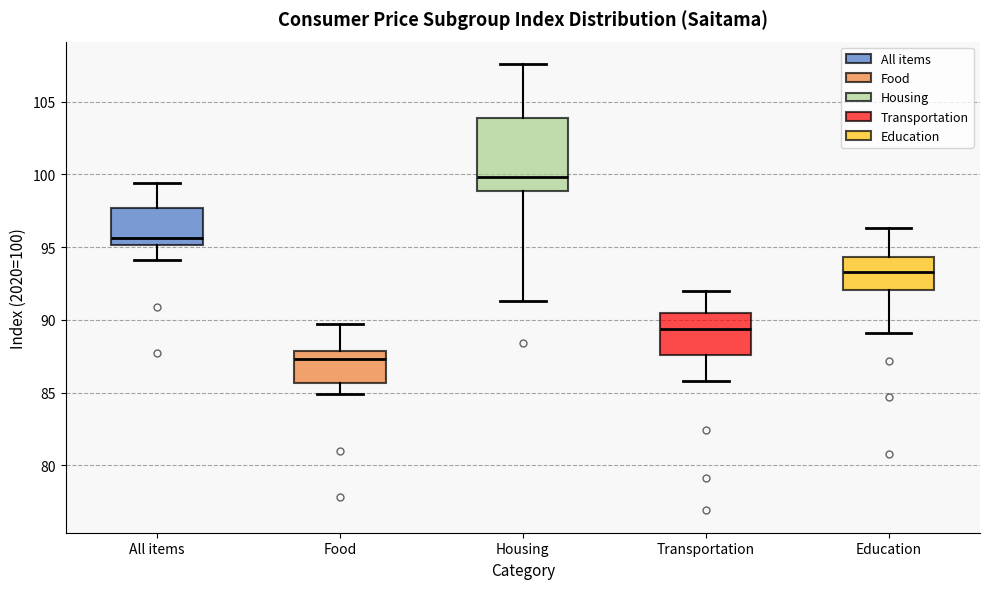

Reading left to right, read every box against the y-axis: the position of its median line, the range the box covers, and the ends of its whiskers. The values are not printed on the chart, so give them approximately, as read against the axis.

All items: median 95.5, box 95.0 to 97.5, whiskers 94.0 to 99.5
Food: median 87.5, box 85.5 to 88.0, whiskers 85.0 to 89.5
Housing: median 100.0, box 99.0 to 104.0, whiskers 91.5 to 107.5
Transportation: median 89.5, box 87.5 to 90.5, whiskers 86.0 to 92.0
Education: median 93.5, box 92.0 to 94.5, whiskers 89.0 to 96.5